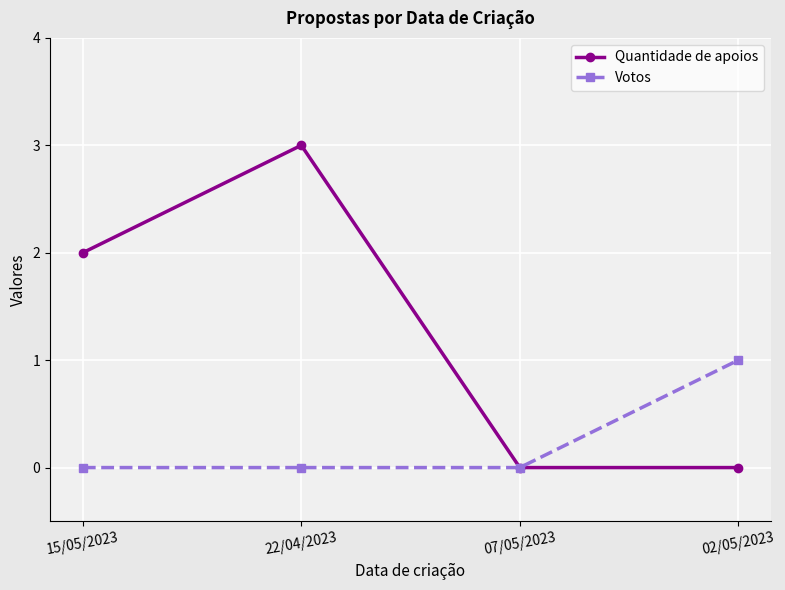

What is the difference between the maximum and minimum values in the Quantidade de apoios series?

3